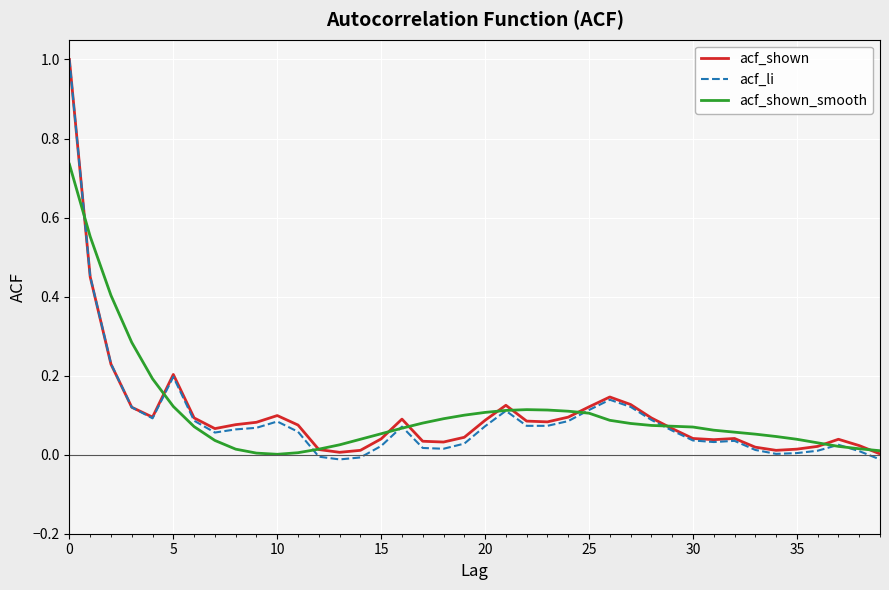

What are all the series names shown in the legend?

acf_shown, acf_li, acf_shown_smooth